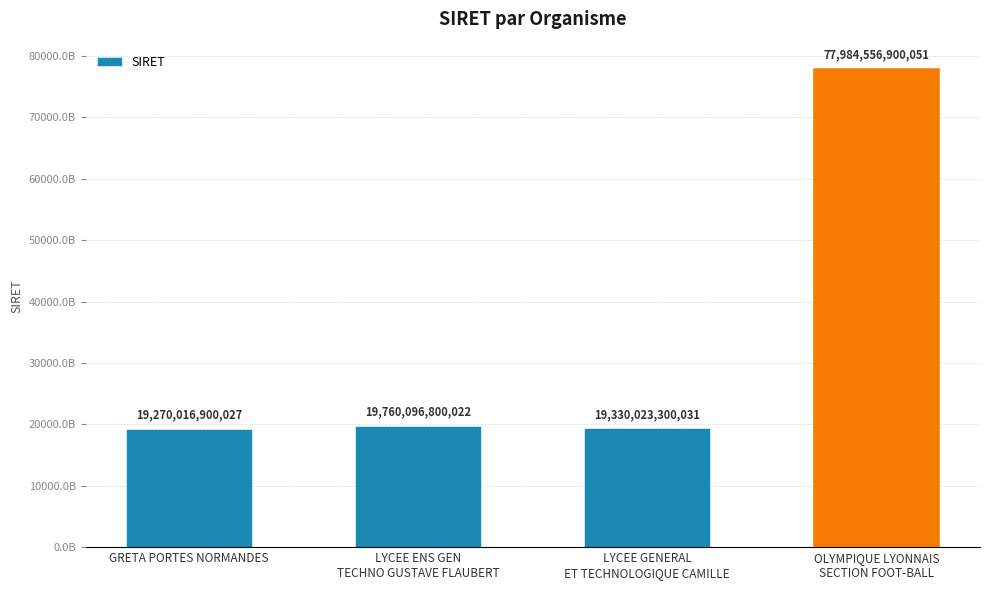

Does the chart contain any negative values?

No